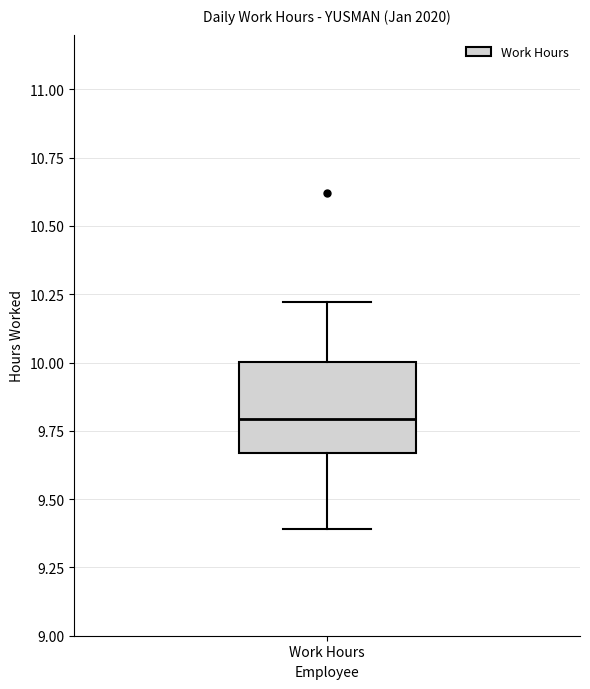

Transcribe this box plot: give where the median line is, the range the box spans, and where the two whiskers end, as read against the y-axis. The values are not printed on the chart, so give them approximately, as read against the axis.

median 9.80, box 9.65 to 10.00, whiskers 9.40 to 10.20